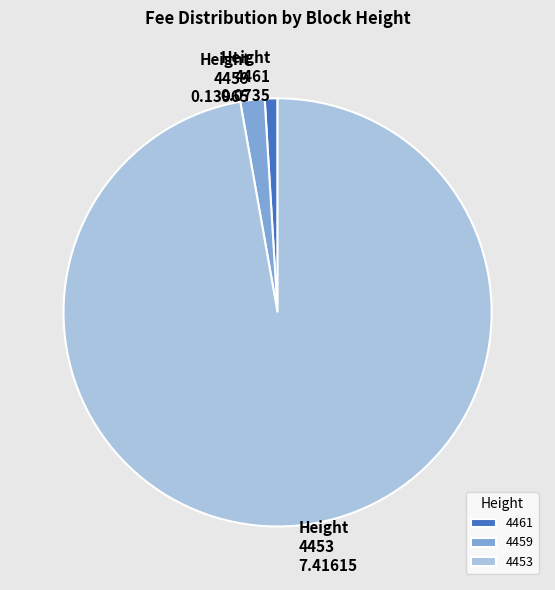

The 4453 slice represents 90% of the pie. True or false?

False